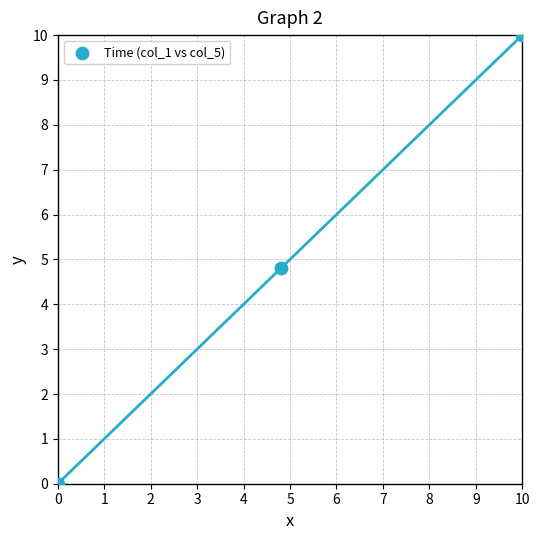

What is the range of X values (max minus min)?

10.0